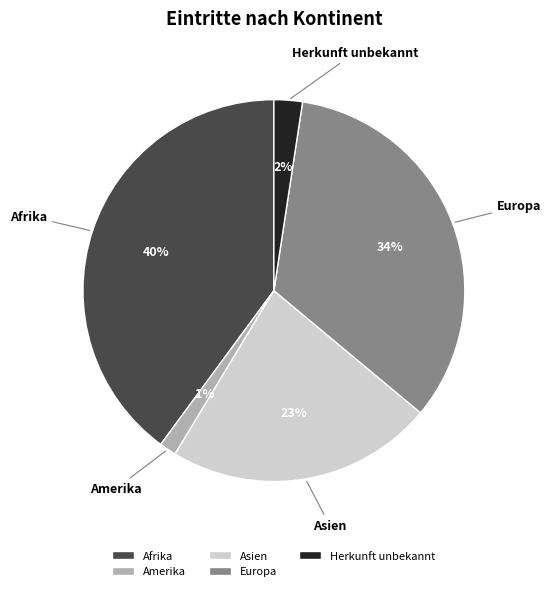

Approximately how many times larger is the value at Europa compared to Afrika?

0.8